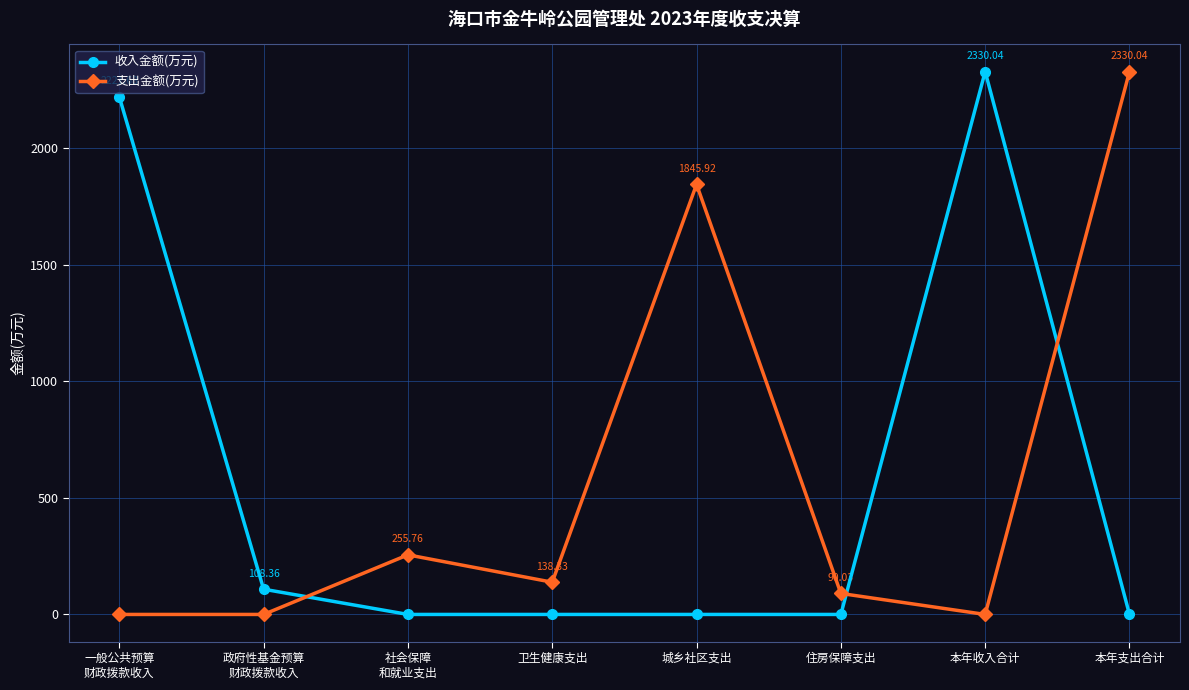

What is the label of the 3rd point from the right?

住房保障支出